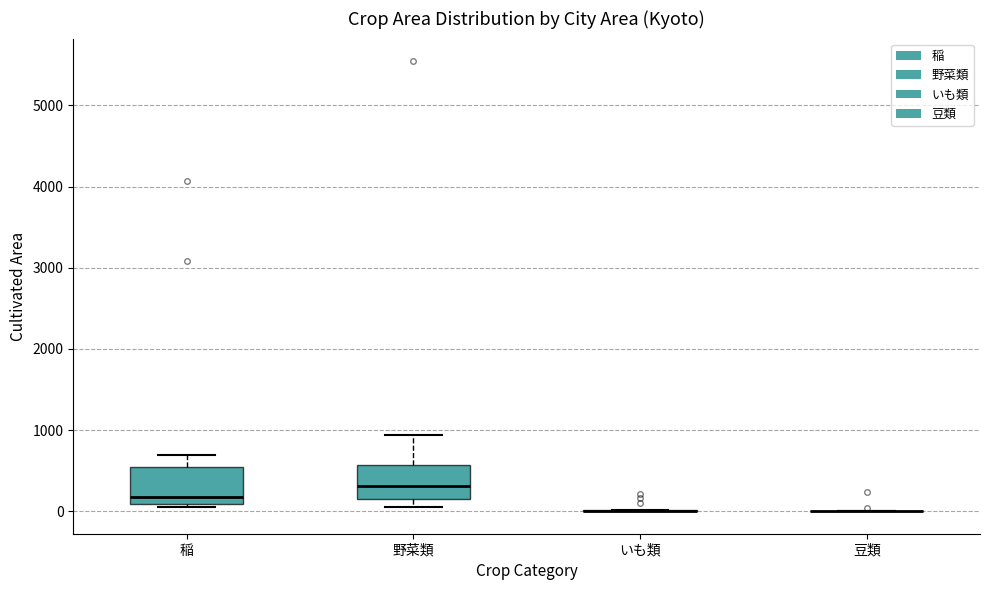

Reading left to right, transcribe this box plot: for each box, give where its median line is, the range the box spans, and where its two whiskers end, as read against the y-axis. The values are not printed on the chart, so give them approximately, as read against the axis.

稲: median 200, box 100 to 500, whiskers 0 to 700
野菜類: median 300, box 200 to 600, whiskers 100 to 900
いも類: box collapsed to a line at 0, whiskers 0 to 0
豆類: box collapsed to a line at 0, whiskers 0 to 0